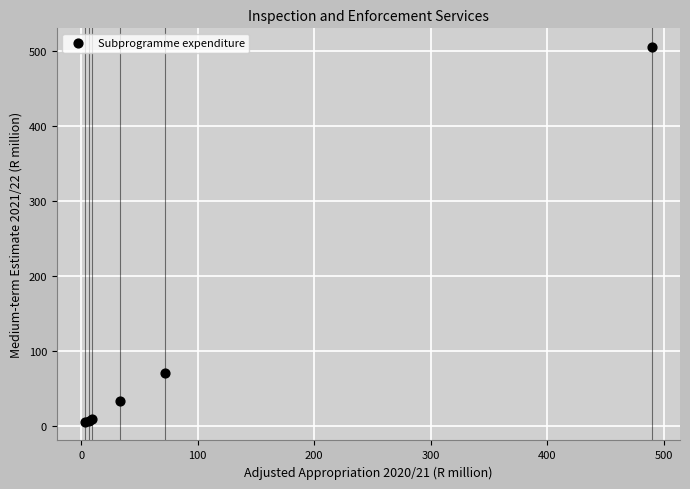

What Y value in the scatter plot is closest to 255?

71.5